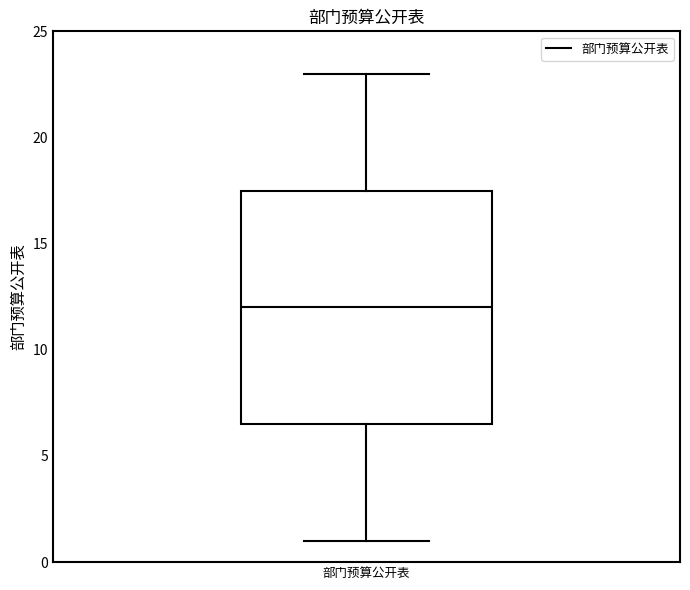

Read this box plot against the y-axis: the position of the median line, the range covered by the box, and the ends of both whiskers. The values are not printed on the chart, so give them approximately, as read against the axis.

median 12.0, box 6.5 to 17.5, whiskers 1.0 to 23.0